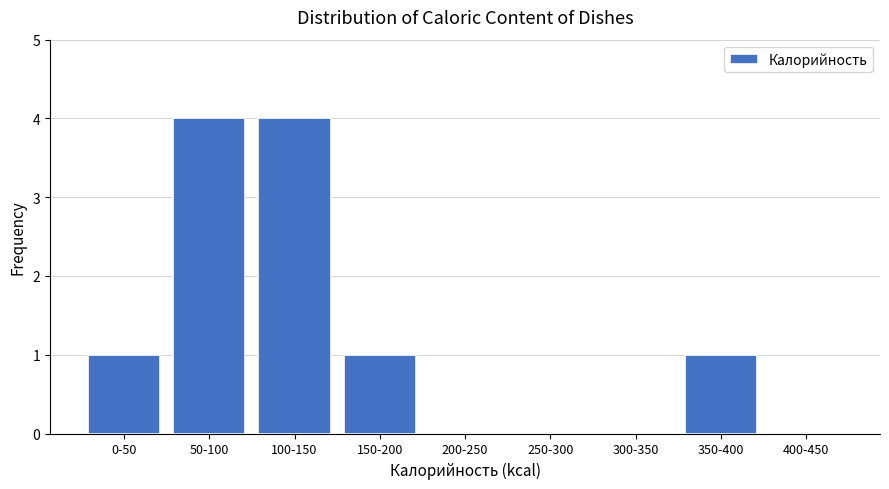

Reading right to left, extract all data points from this chart.

400-450=0	350-400=1	300-350=0	250-300=0	200-250=0	150-200=1	100-150=4	50-100=4	0-50=1